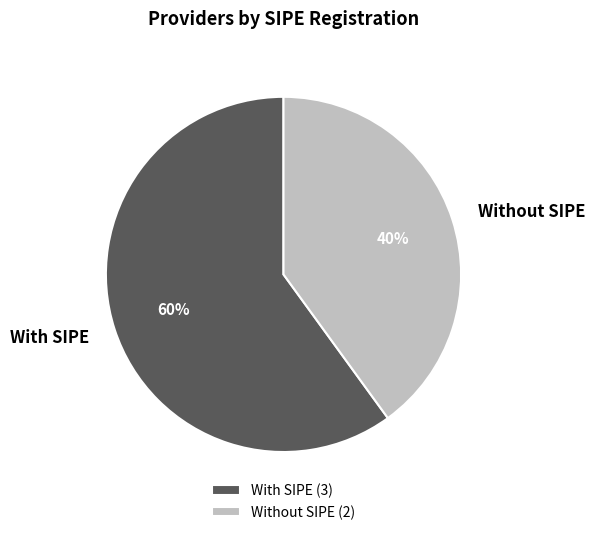

Is Without SIPE the majority of the pie?

No